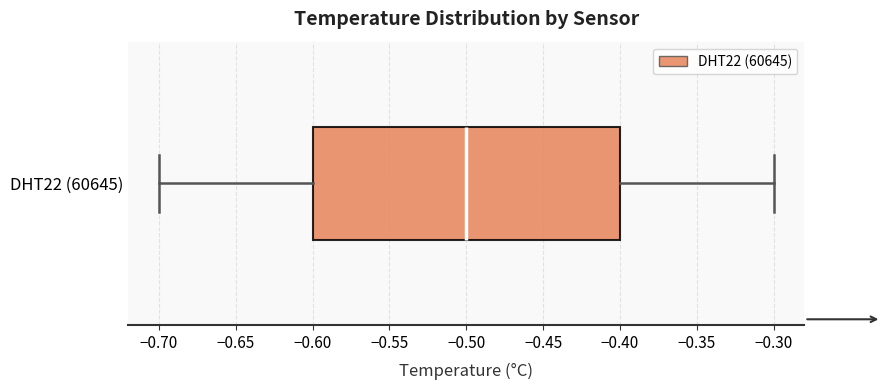

Transcribe this box plot: give where the median line is, the range the box spans, and where the two whiskers end, as read against the x-axis. The values are not printed on the chart, so give them approximately, as read against the axis.

median -0.5, box -0.6 to -0.4, whiskers -0.7 to -0.3